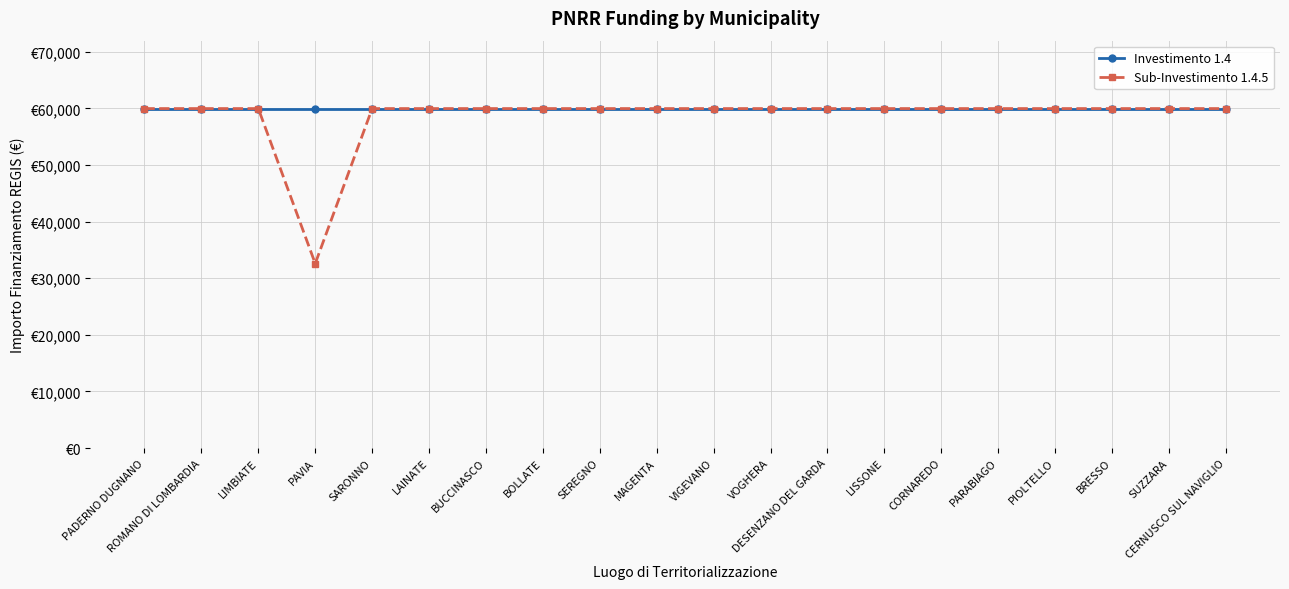

What are all the series names shown in the legend?

Investimento 1.4, Sub-Investimento 1.4.5